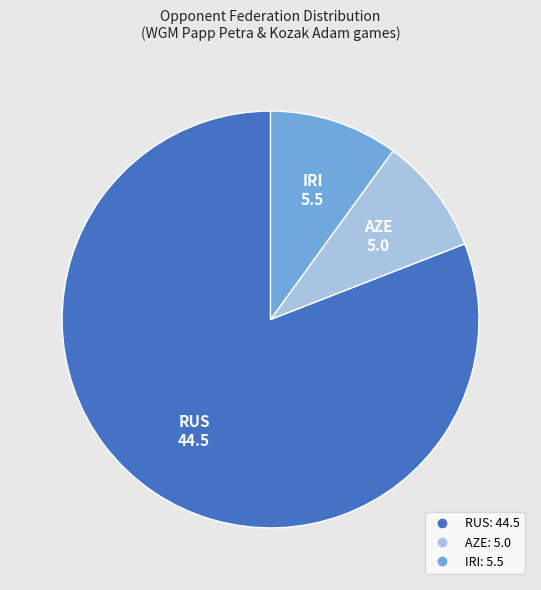

Does any single category account for the majority?

Yes